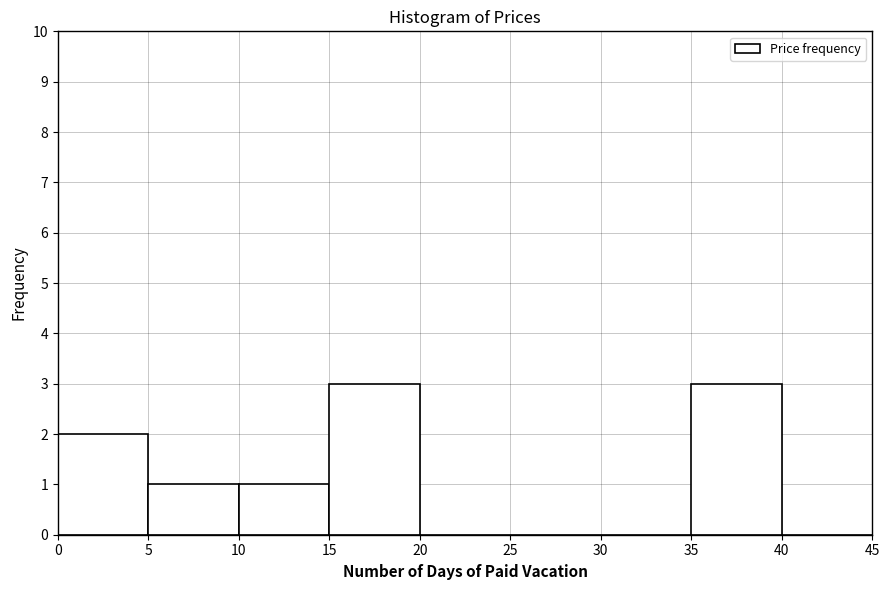

Reading left to right, transcribe this chart: for each bar, give the range it covers on the x-axis and its height. The values are not printed on the chart, so give them approximately, as read against the axis.

0 to 5: 2
5 to 10: 1
10 to 15: 1
15 to 20: 3
20 to 25: 0
25 to 30: 0
30 to 35: 0
35 to 40: 3
40 to 45: 0